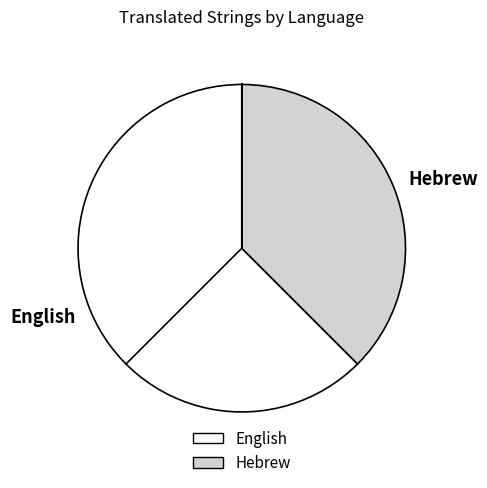

Which category has the biggest portion of the pie?

English